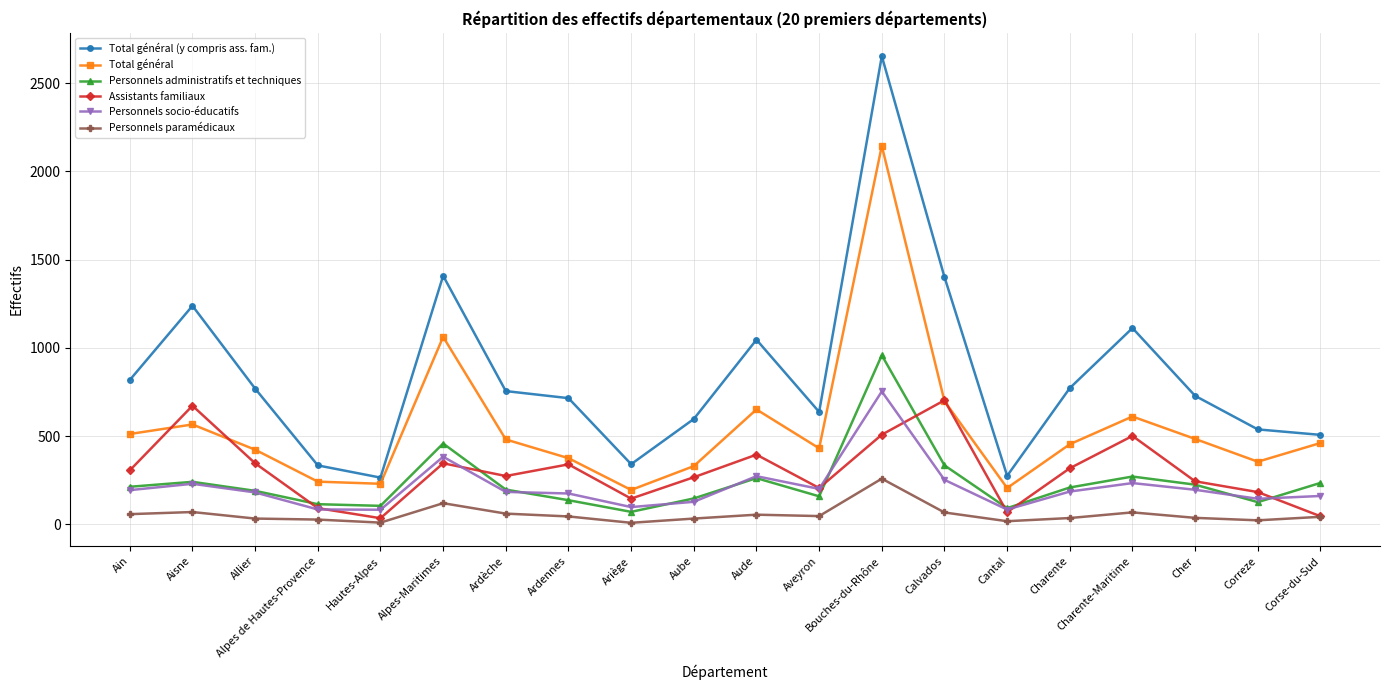

What is the total value across all series at Aisne?

3017.0